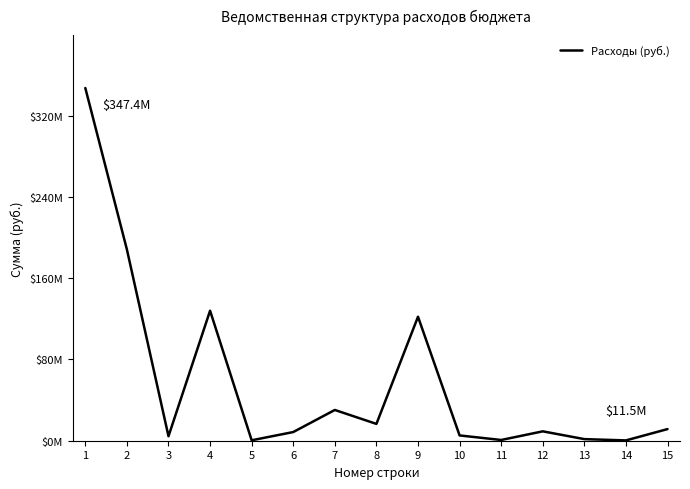

Reading left to right, extract all data points from this chart.

347398212.6	188339212.4	4445797.5	128051749.2	433400.0	8540000.0	30300000.0	16568265.6	122119473.5	5209060.0	723215.7	9249035.5	1580524.3	309751.0	11458810.6